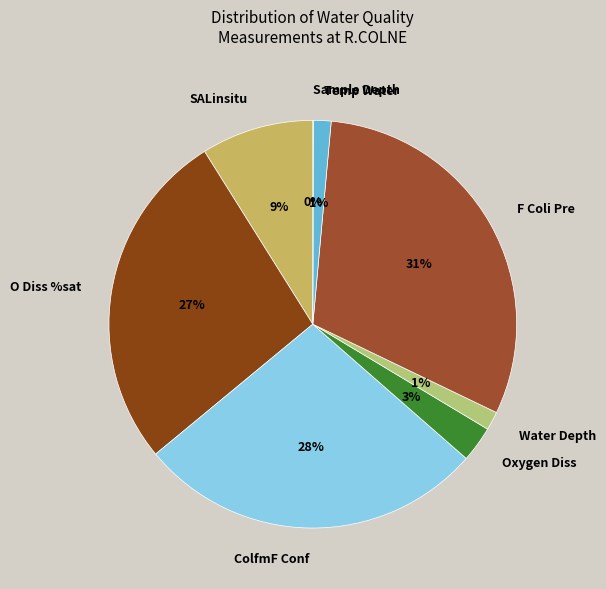

To the nearest percent, what is the difference between the largest and smallest slice percentages?

31%